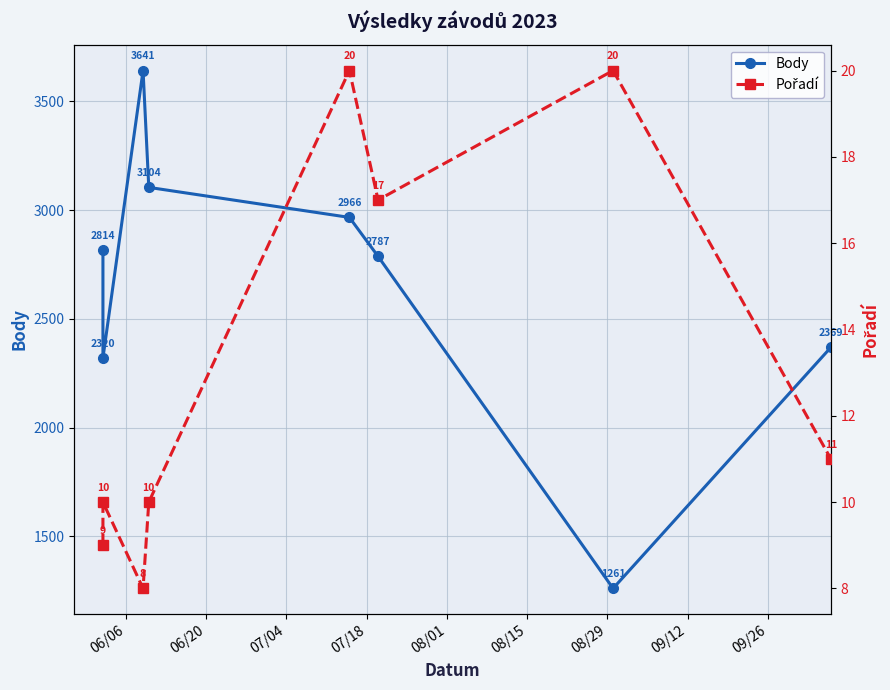

Between 07/18 and 08/29, which series saw the biggest shift?

Body